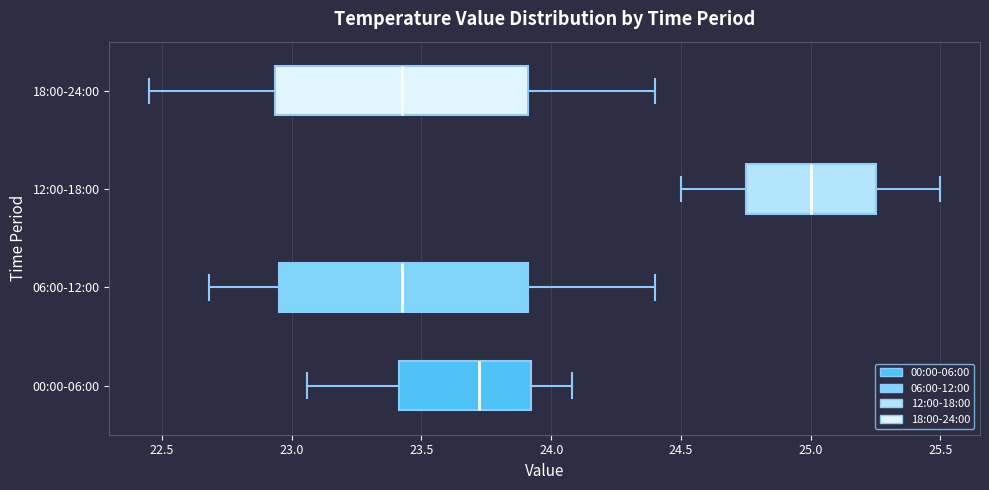

Which box's median line is the furthest to the right?

12:00-18:00